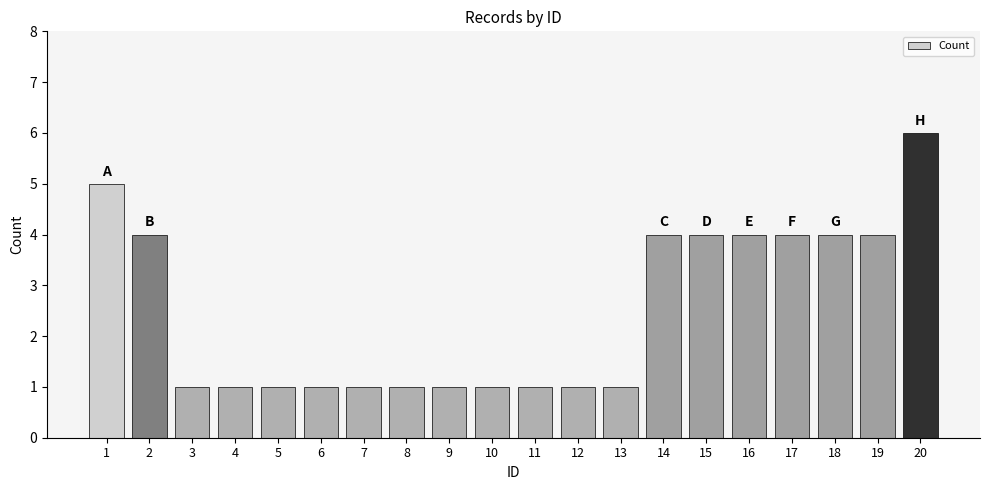

True or false: the data shows 5 at 1.

True